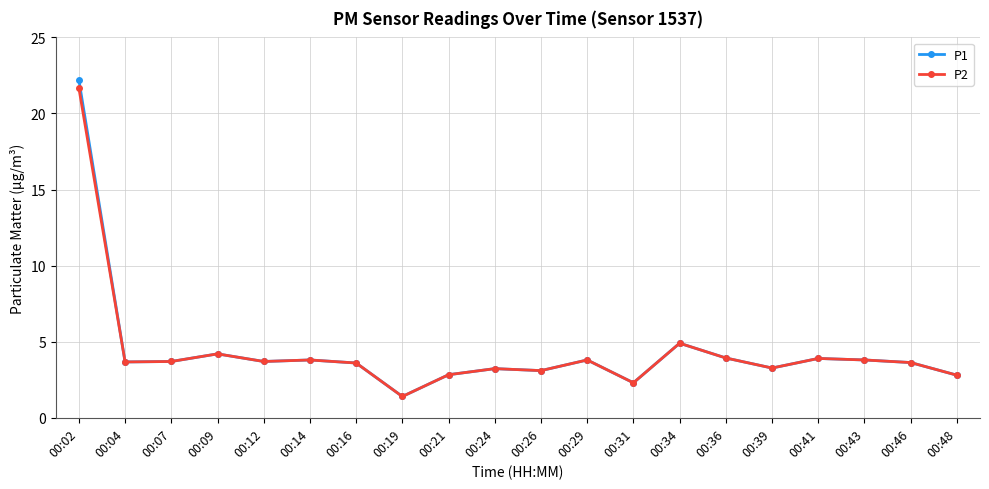

What is the value of the P1 point at the 19th from the left?

3.6